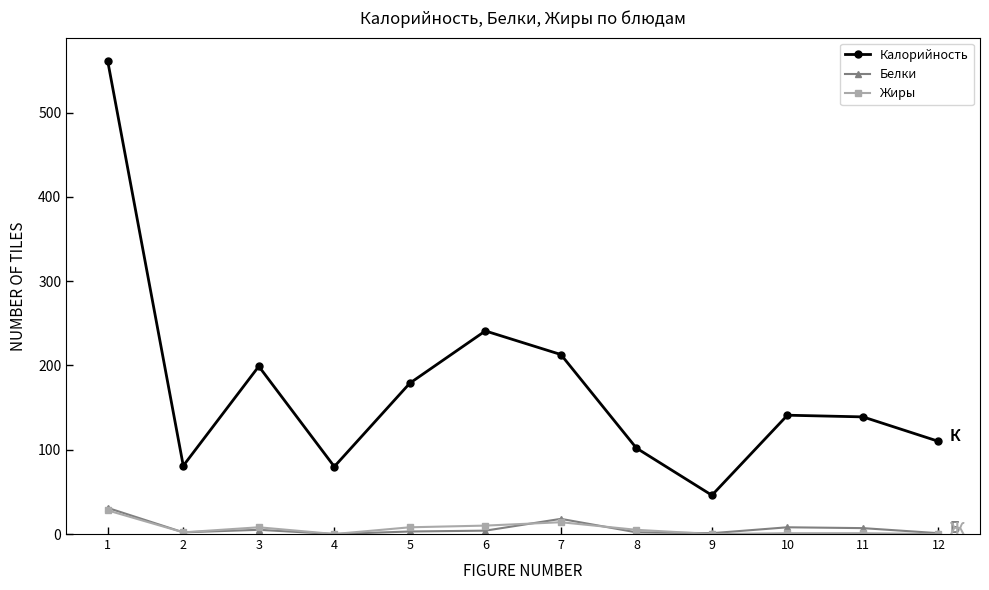

True or false: Калорийность has more than 2 points higher than both neighbors.

True